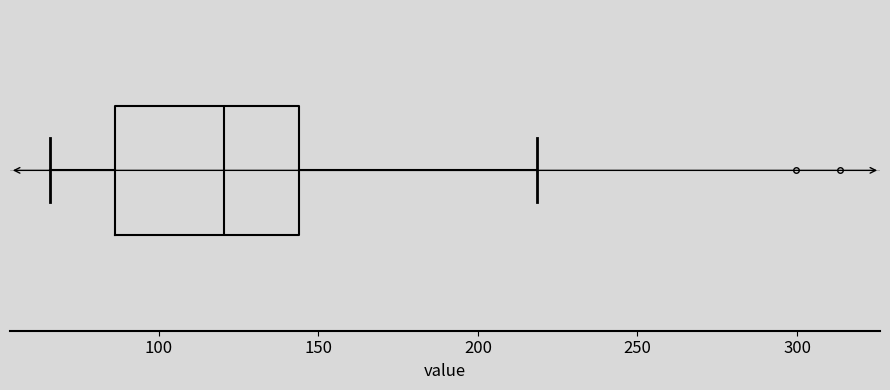

Transcribe this box plot: give where the median line is, the range the box spans, and where the two whiskers end, as read against the x-axis. The values are not printed on the chart, so give them approximately, as read against the axis.

median 120, box 85 to 145, whiskers 65 to 220